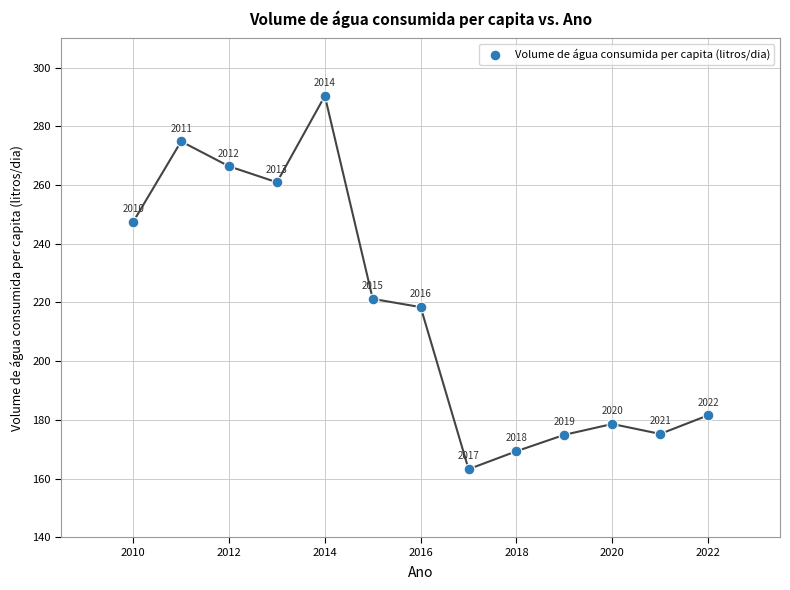

What Y value in the scatter plot is closest to 226?

221.2